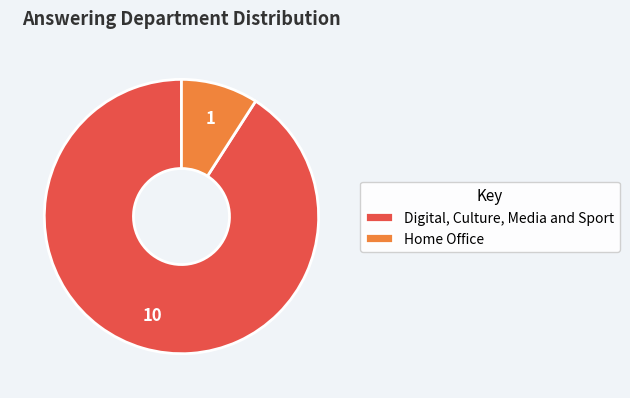

Is it true that Home Office is 9% of the pie?

True